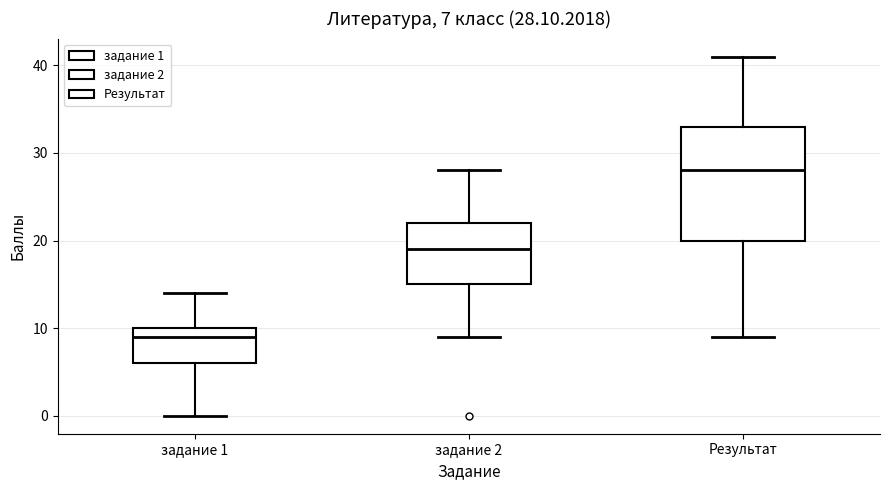

Which box's median line is the lowest?

задание 1